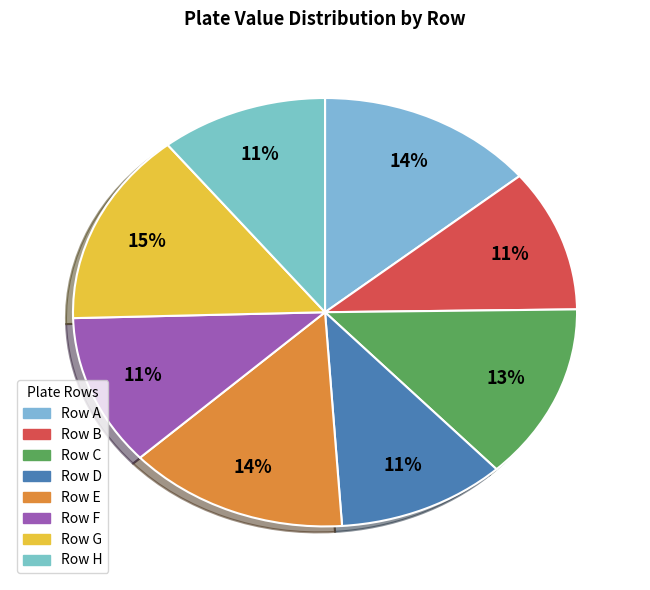

Which slice is the smallest?

B